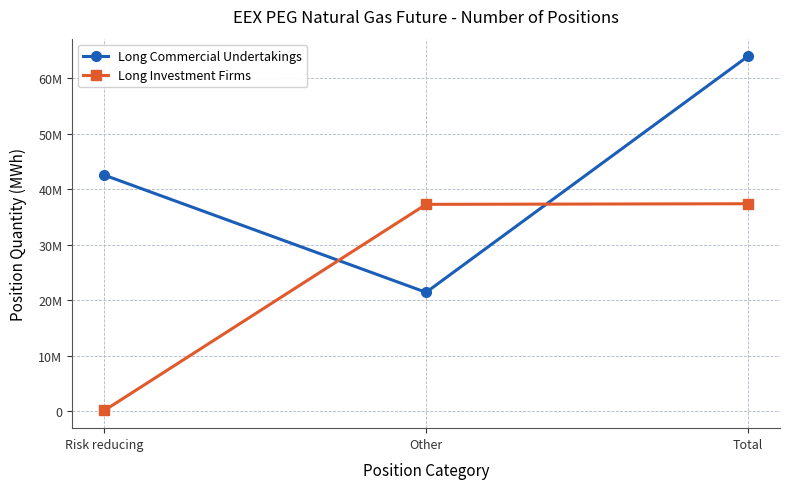

What is the average value of the Long Commercial Undertakings series?

42617402